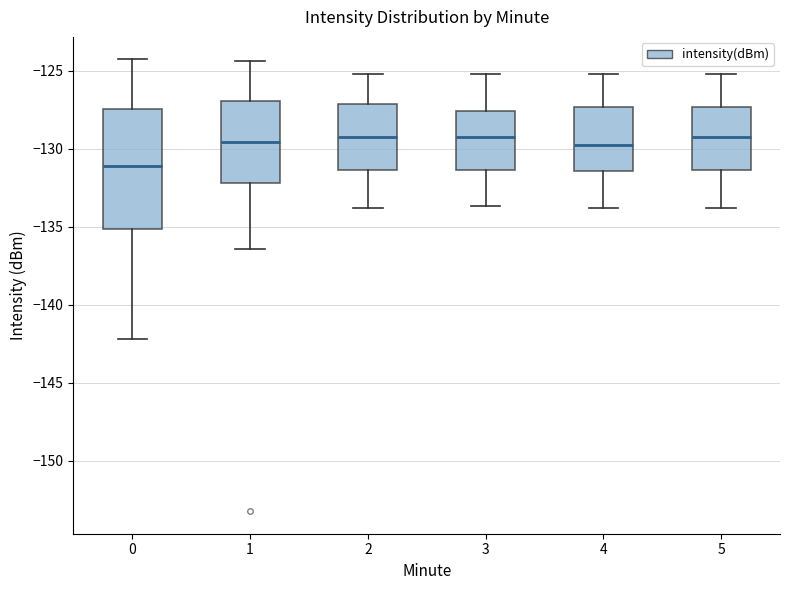

Comparing the boxes themselves (not the whiskers), which one is the tallest?

0